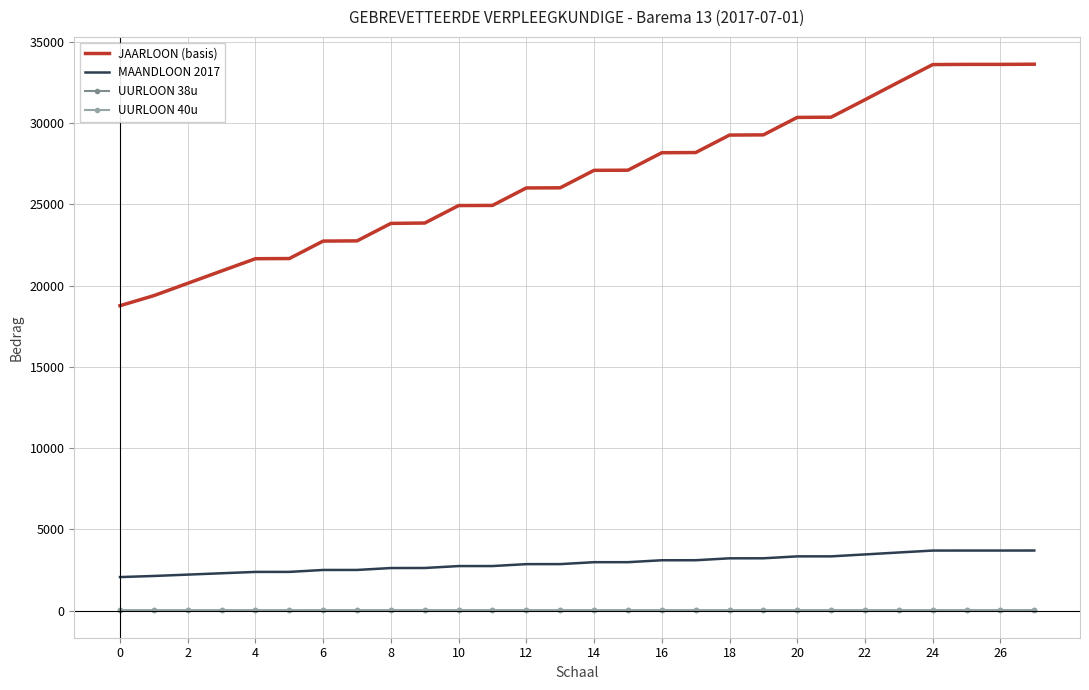

Which series has the largest range (max minus min)?

JAARLOON (basis)